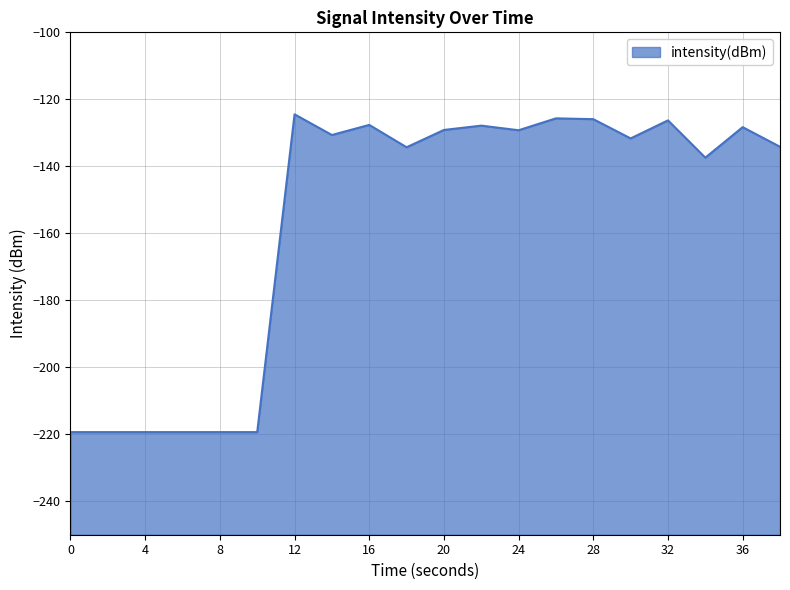

Where is the first local maximum?

12